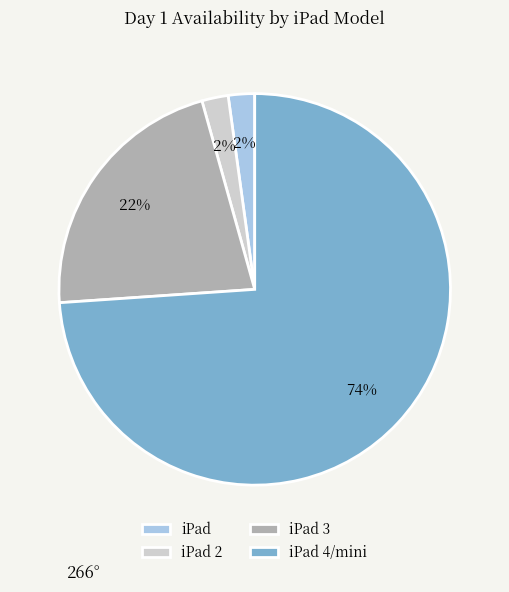

Does any single category account for the majority?

Yes